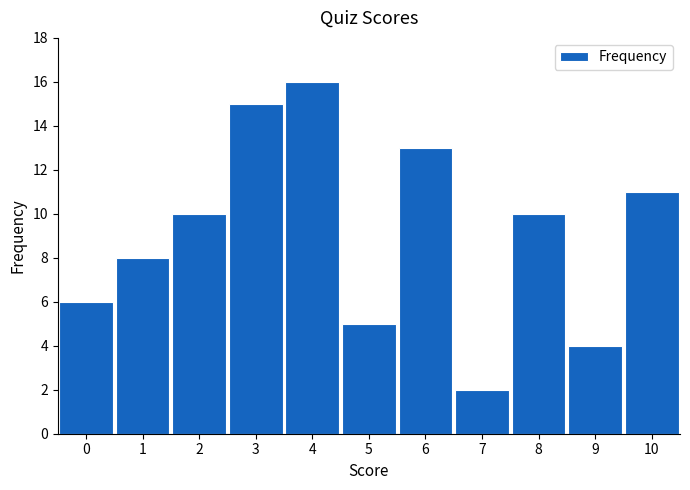

Reading left to right, extract all data points from this chart.

6	8	10	15	16	5	13	2	10	4	11